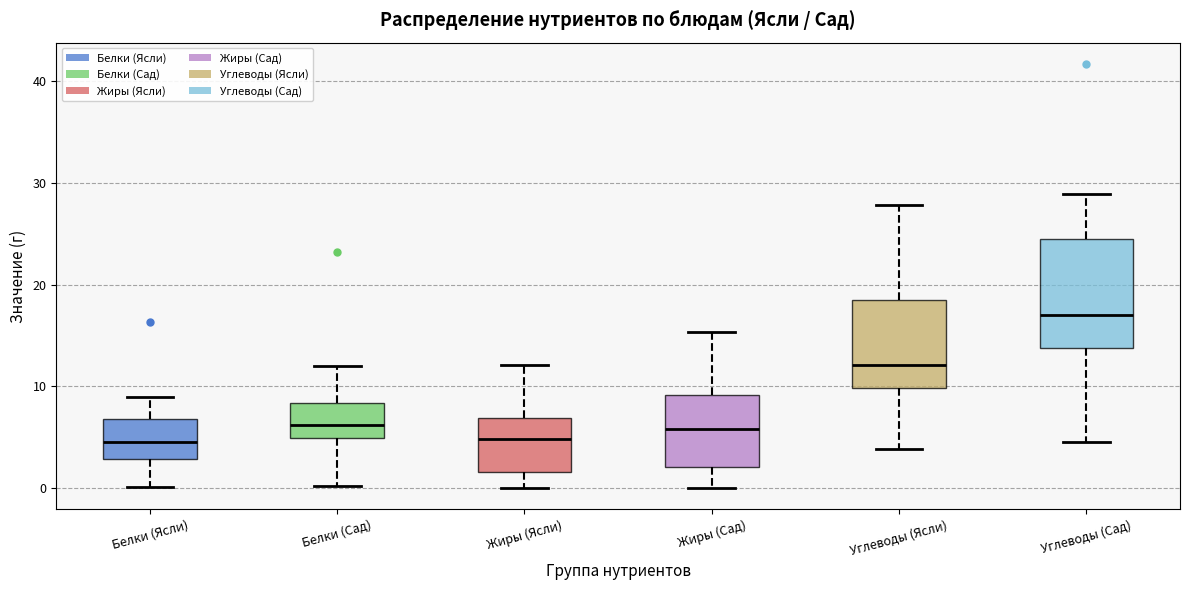

Which box is the tallest, from its lower edge to its upper edge?

Углеводы (Сад)